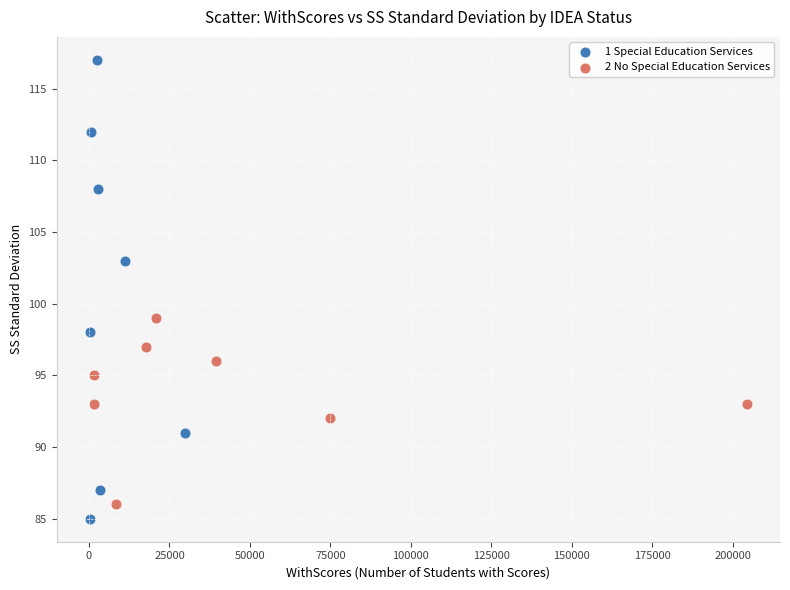

Which series reaches the maximum Y coordinate?

1 Special Education Services